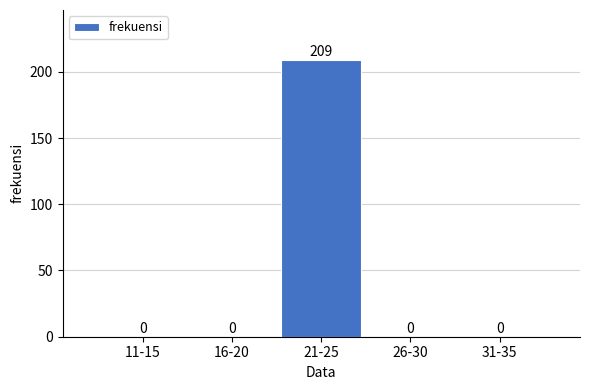

Reading right to left, list all the values displayed in this chart.

31-35=0	26-30=0	21-25=209	16-20=0	11-15=0